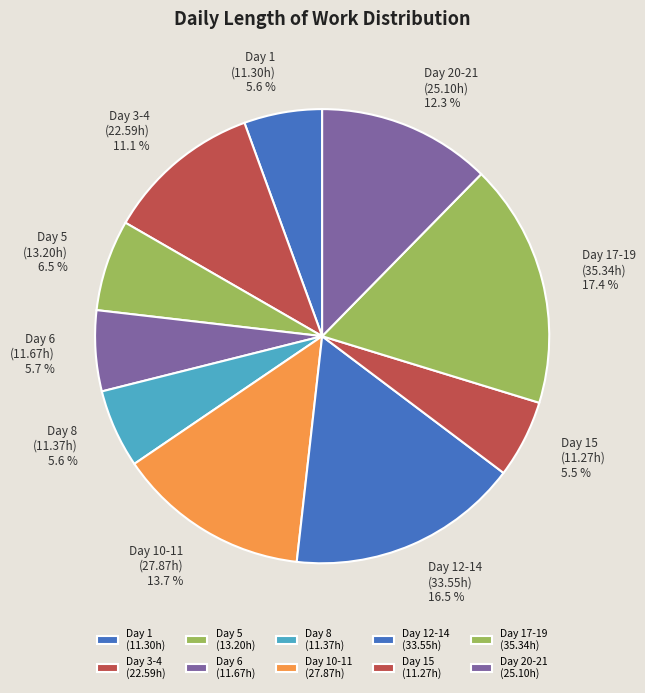

Approximately how many times larger is the value at Day 5 (13.20h) compared to Day 20-21 (25.10h)?

0.5